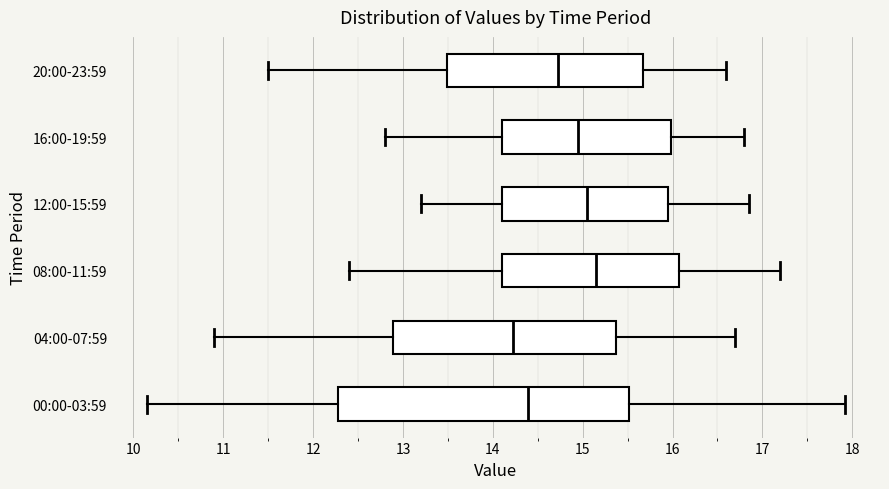

Which box is the widest, from its left edge to its right edge?

00:00-03:59